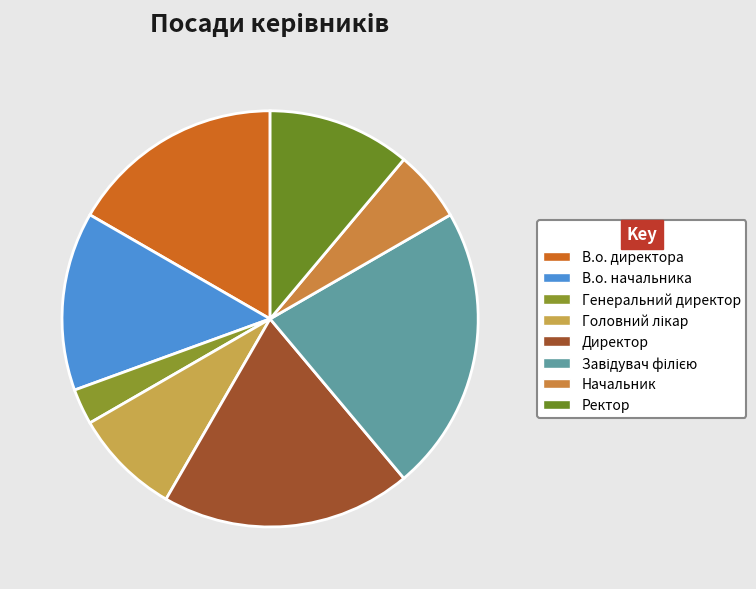

Which category has the smallest portion of the pie?

Генеральний директор